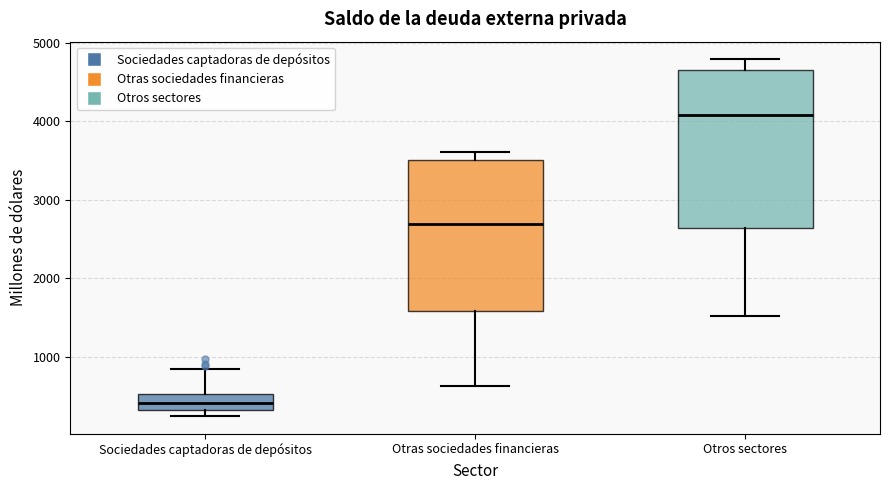

Which box's median line is the highest?

Otros sectores